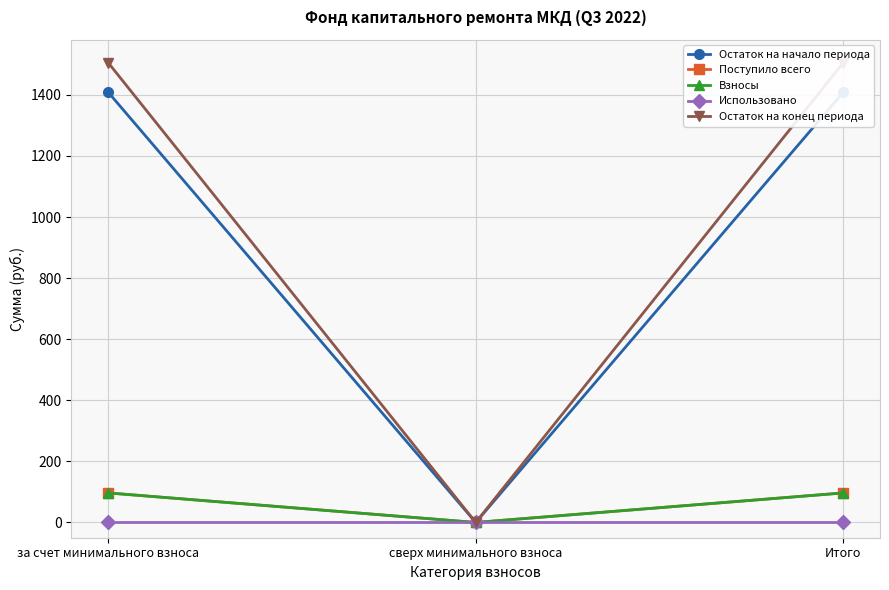

At how many categories does at least one series exceed 1109?

2